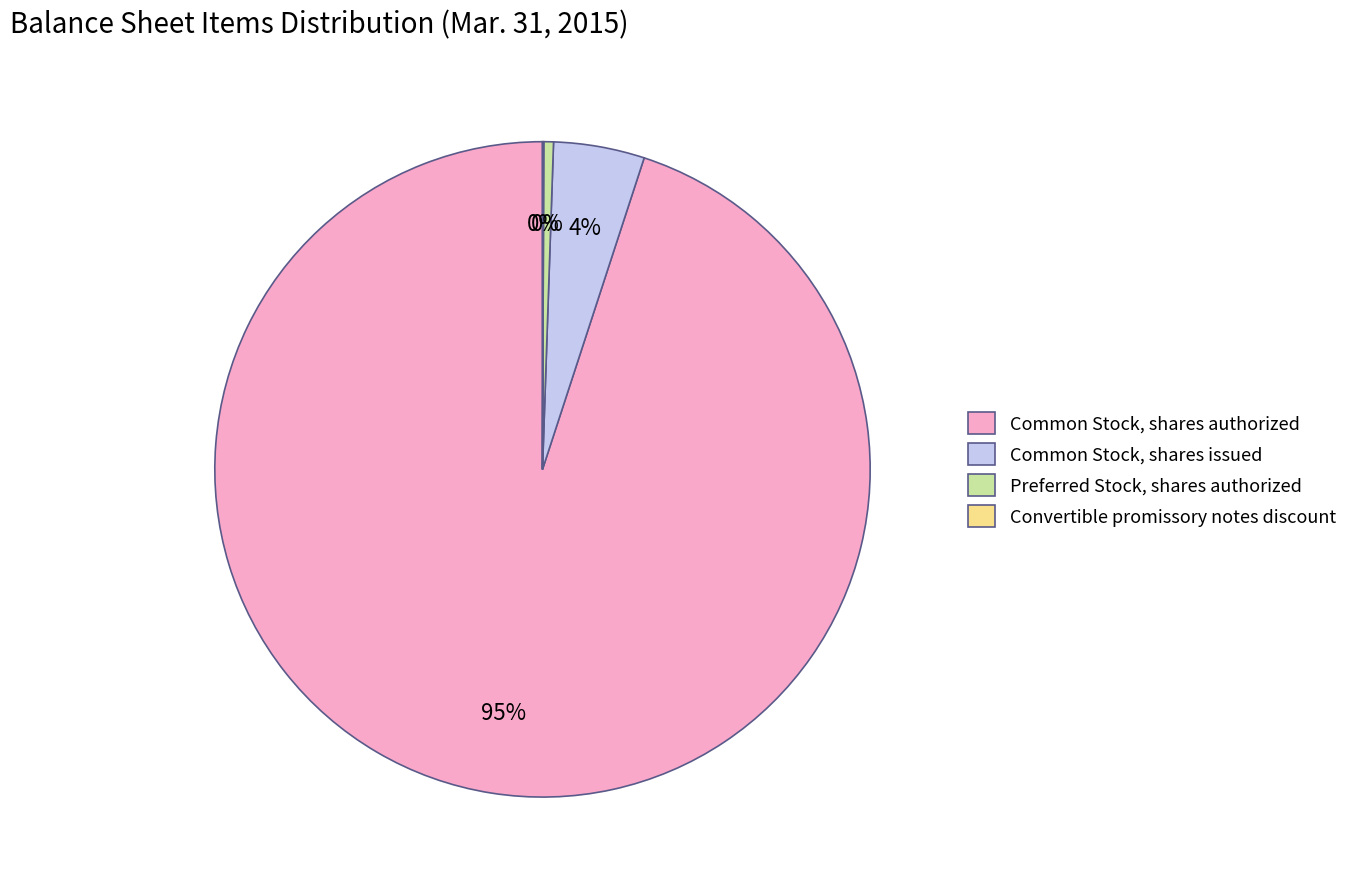

Is there any slice that represents more than half of the pie?

Yes